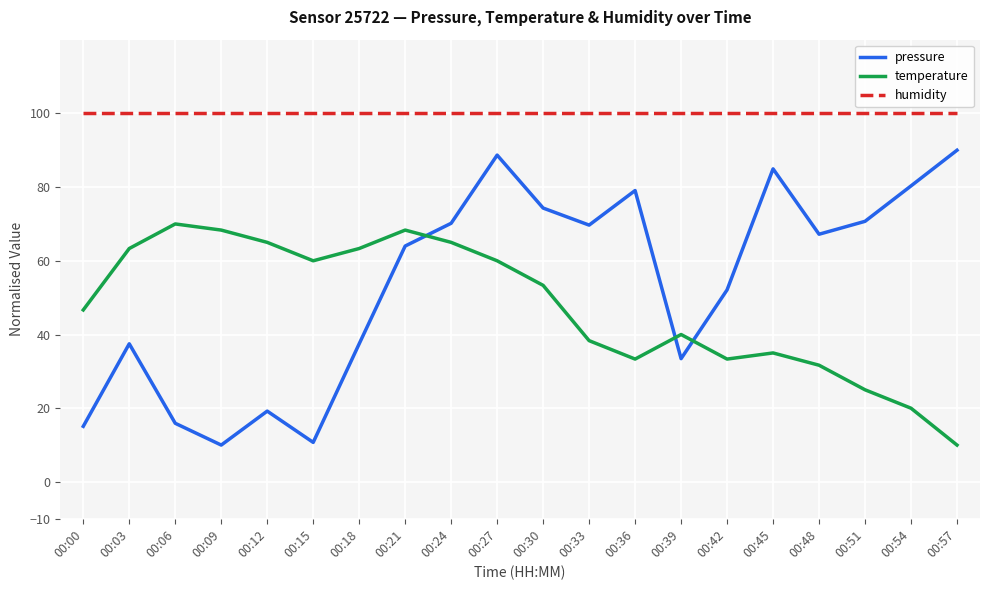

At which category is the sum across all series the highest?

00:27